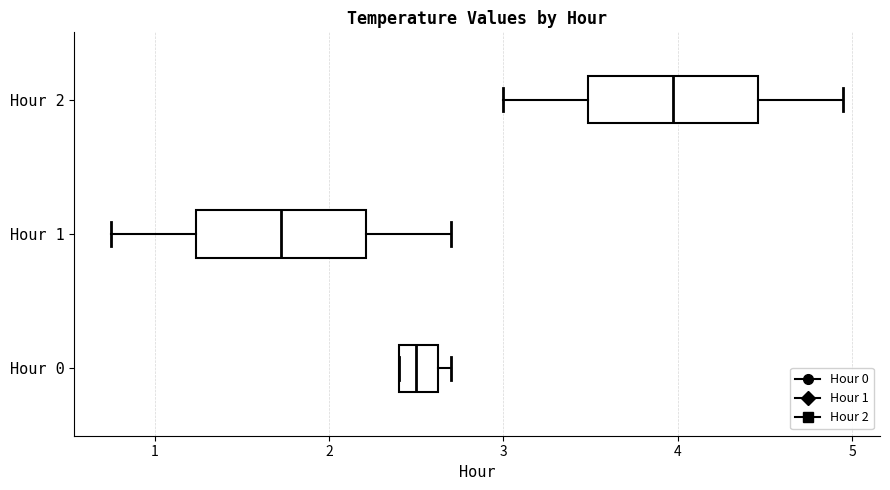

Reading bottom to top, transcribe this box plot: for each box, give where its median line is, the range the box spans, and where its two whiskers end, as read against the x-axis. The values are not printed on the chart, so give them approximately, as read against the axis.

Hour 0: median 2.5, box 2.4 to 2.6, whiskers 2.4 to 2.7
Hour 1: median 1.7, box 1.2 to 2.2, whiskers 0.8 to 2.7
Hour 2: median 4.0, box 3.5 to 4.5, whiskers 3.0 to 5.0